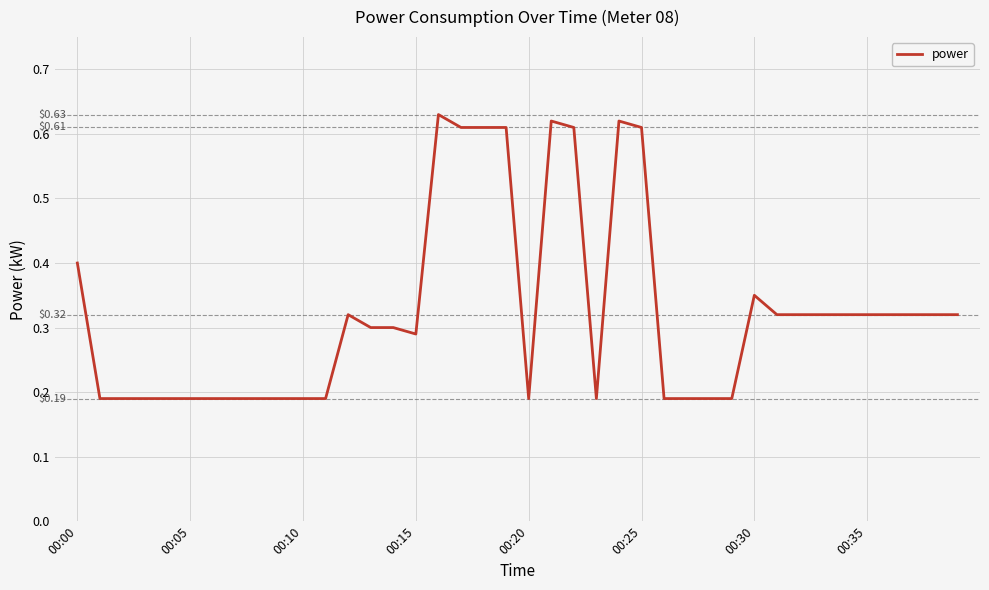

What is the maximum value shown in the chart?

0.6